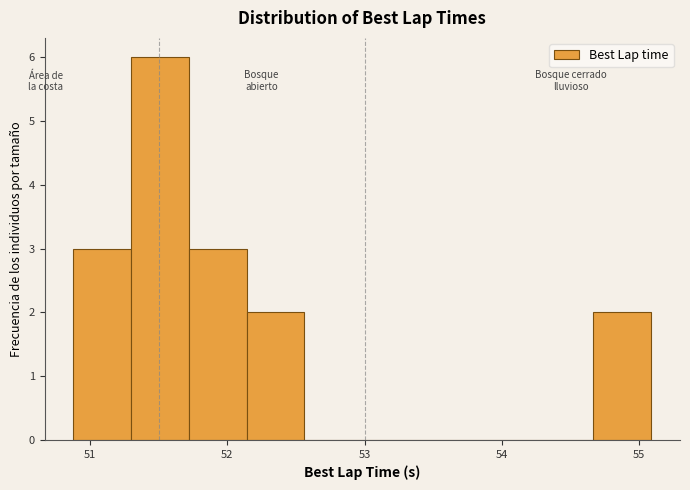

Reading left to right, list every bar in this chart as the range it spans on the x-axis followed by its height. Neither the bar edges nor the heights are printed on the chart, so give them approximately, as read against the axes.

50.9 to 51.3: 3
51.3 to 51.7: 6
51.7 to 52.1: 3
52.1 to 52.6: 2
52.6 to 53.0: 0
53.0 to 53.4: 0
53.4 to 53.8: 0
53.8 to 54.2: 0
54.2 to 54.7: 0
54.7 to 55.1: 2